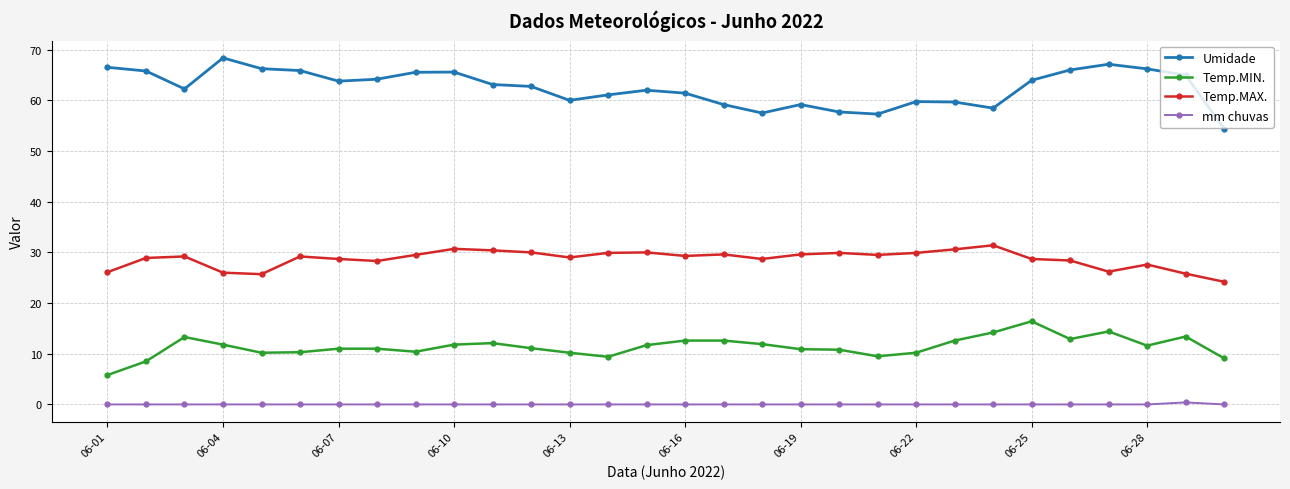

What is the maximum value for Temp.MIN.?

16.4